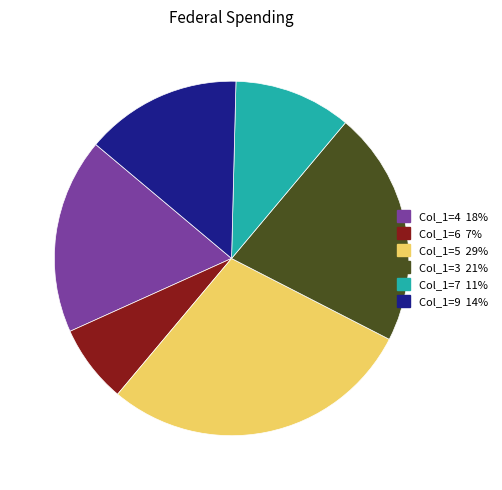

How many segments does this pie chart have?

6